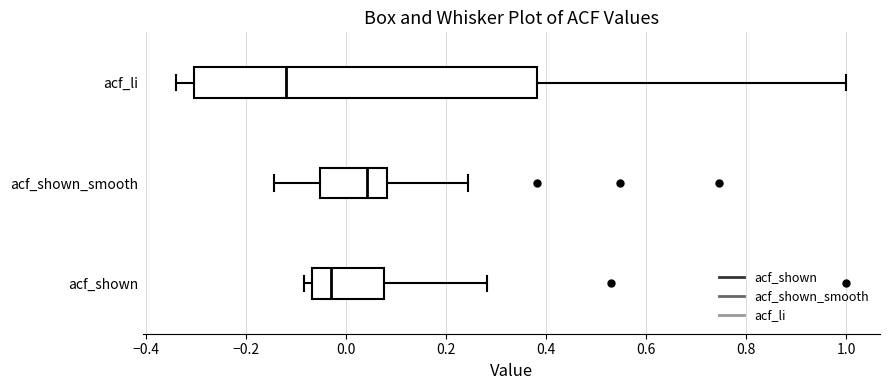

Reading bottom to top, read every box against the x-axis: the position of its median line, the range the box covers, and the ends of its whiskers. The values are not printed on the chart, so give them approximately, as read against the axis.

acf_shown: median -0.02, box -0.06 to 0.08, whiskers -0.08 to 0.28
acf_shown_smooth: median 0.04, box -0.06 to 0.08, whiskers -0.14 to 0.24
acf_li: median -0.12, box -0.30 to 0.38, whiskers -0.34 to 1.00